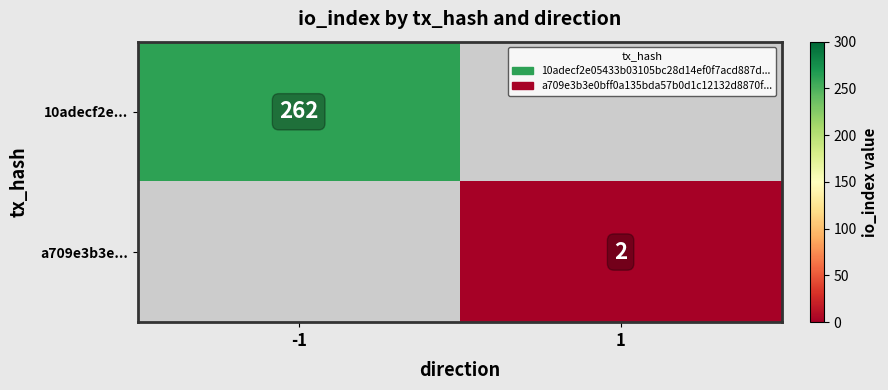

True or false: a709e3b3e... has a value of 3 at 1.

False